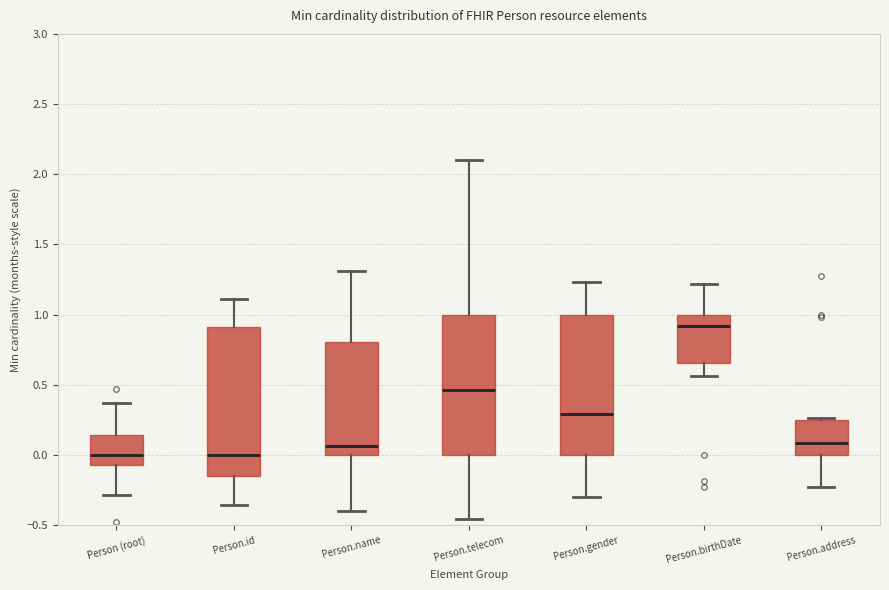

Which box's median line is the highest?

Person.birthDate